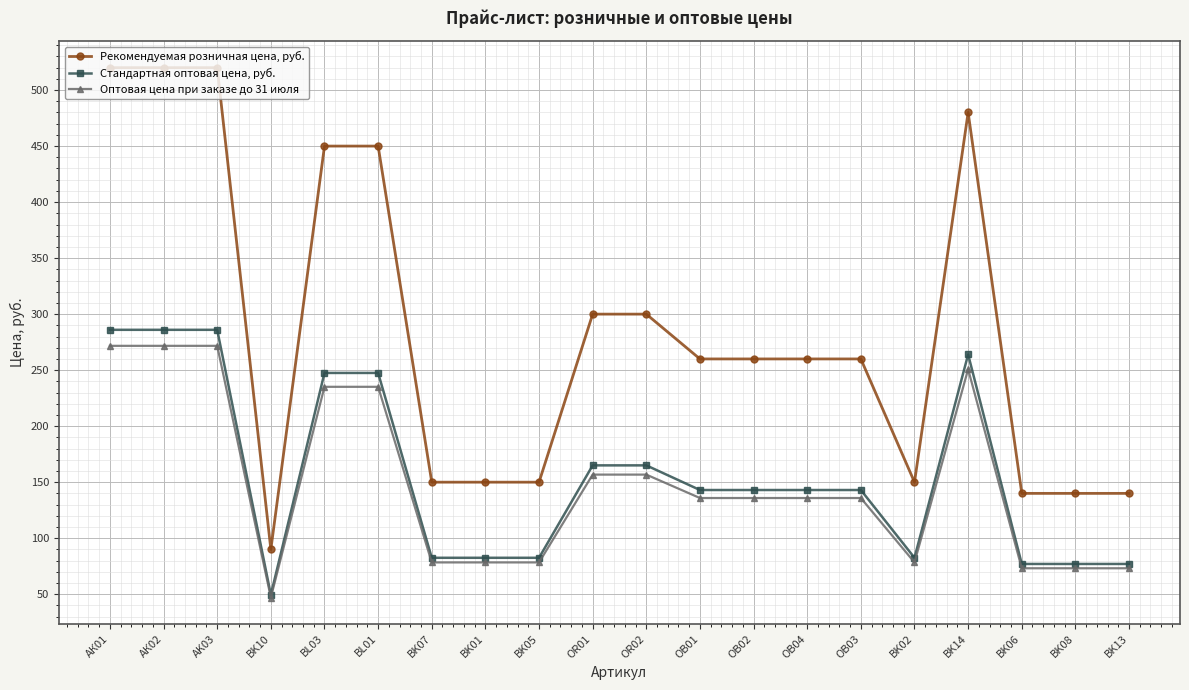

Is it true that Рекомендуемая розничная цена, руб. equals 230.5 at BK06?

False